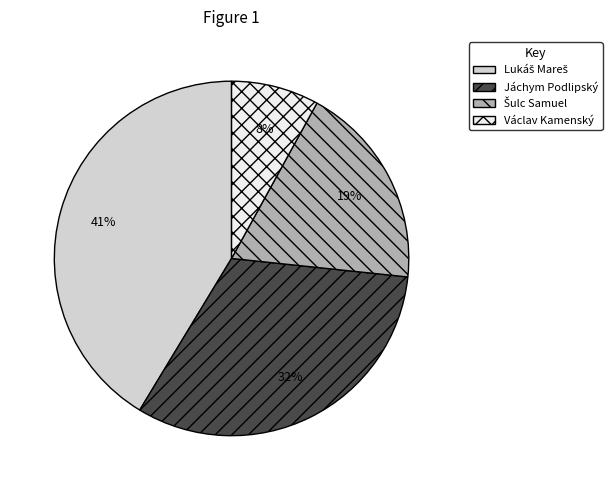

How many slices are in this pie chart?

4